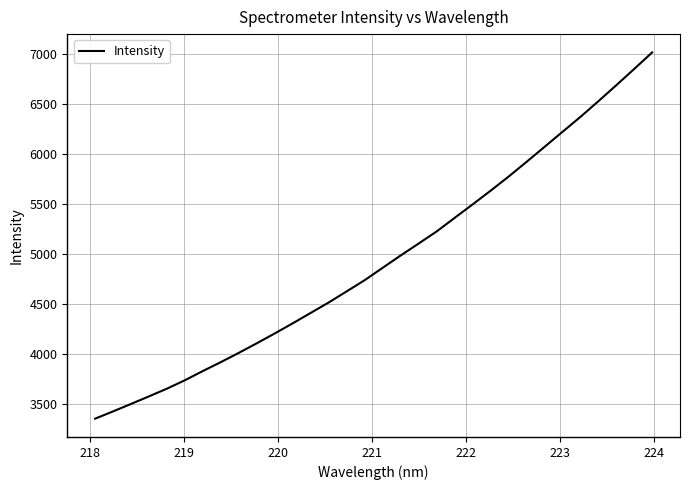

What is the smallest value displayed?

3356.5